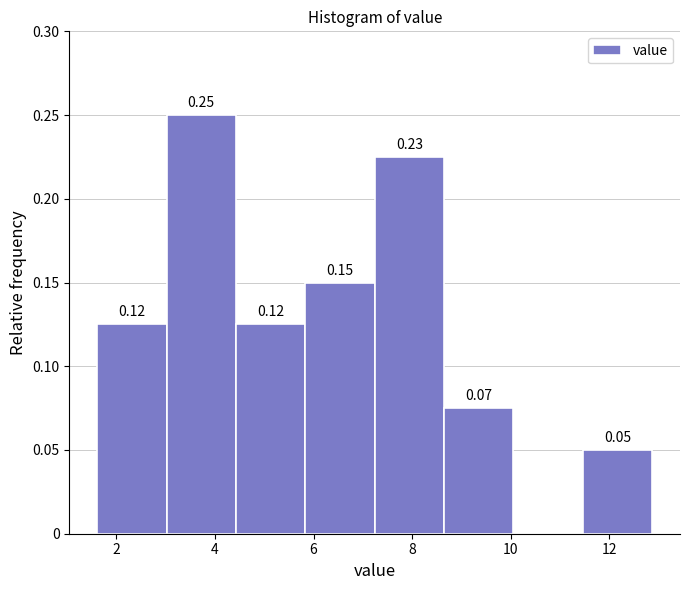

Over which range of the x-axis is the bar tallest?

3.0 to 4.4